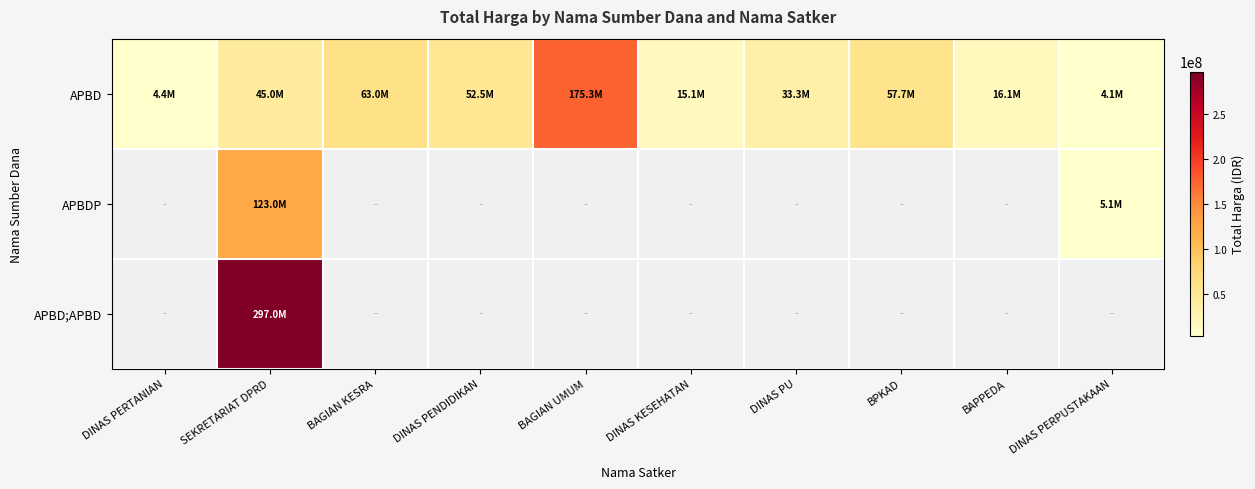

Is it true that APBDP equals 8507085.5 at DINAS PERPUSTAKAAN?

False